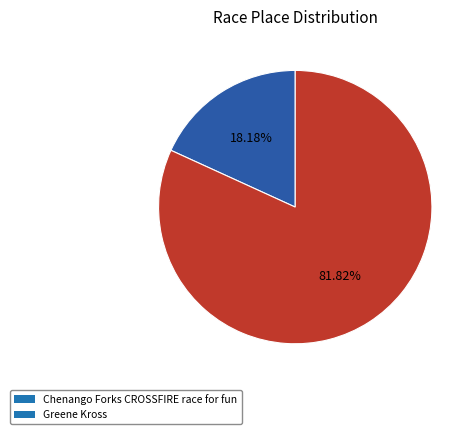

True or false: Chenango Forks CROSSFIRE race for fun accounts for 27% of the total.

False